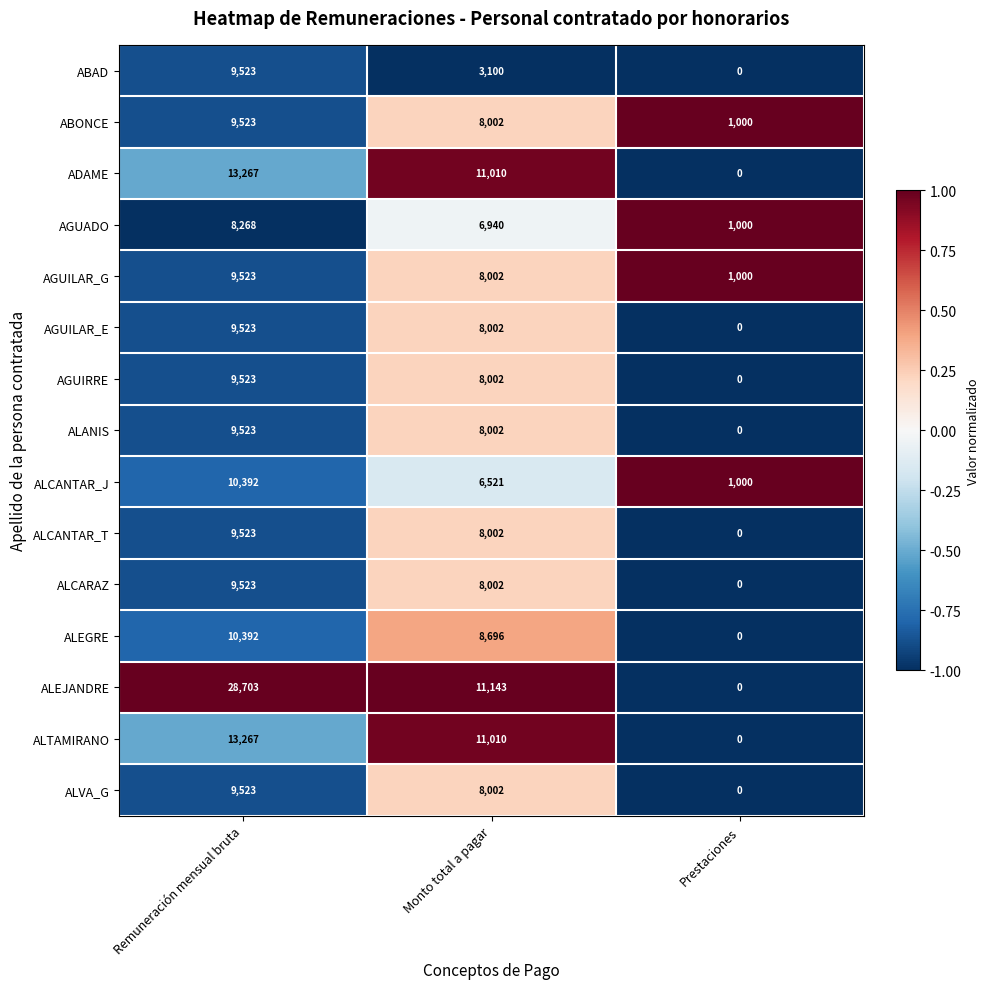

Rank the categories by ALEGRE value from lowest to highest.

Prestaciones, Monto total a pagar, Remuneración mensual bruta